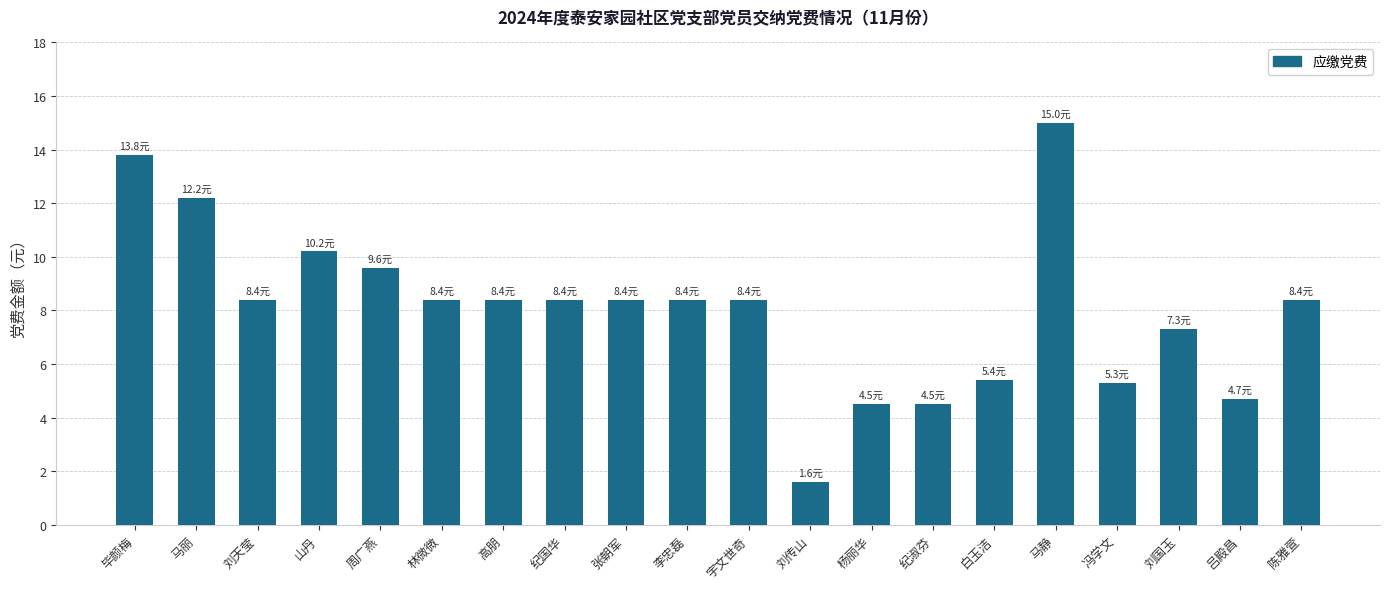

Read the value at 刘国玉.

7.3